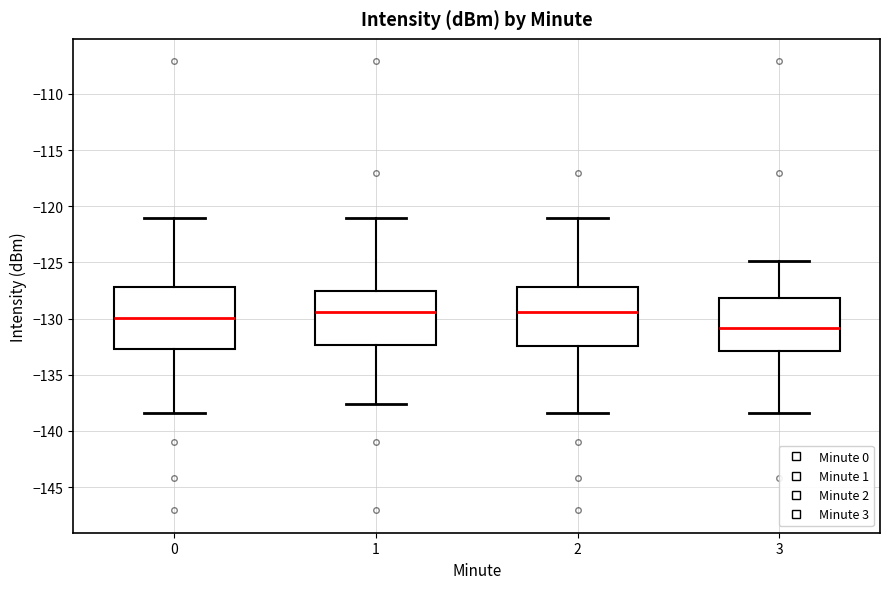

Reading left to right, read every box against the y-axis: the position of its median line, the range the box covers, and the ends of its whiskers. The values are not printed on the chart, so give them approximately, as read against the axis.

0: median -130.0, box -132.5 to -127.0, whiskers -138.5 to -121.0
1: median -129.5, box -132.5 to -127.5, whiskers -137.5 to -121.0
2: median -129.5, box -132.5 to -127.0, whiskers -138.5 to -121.0
3: median -131.0, box -133.0 to -128.0, whiskers -138.5 to -125.0